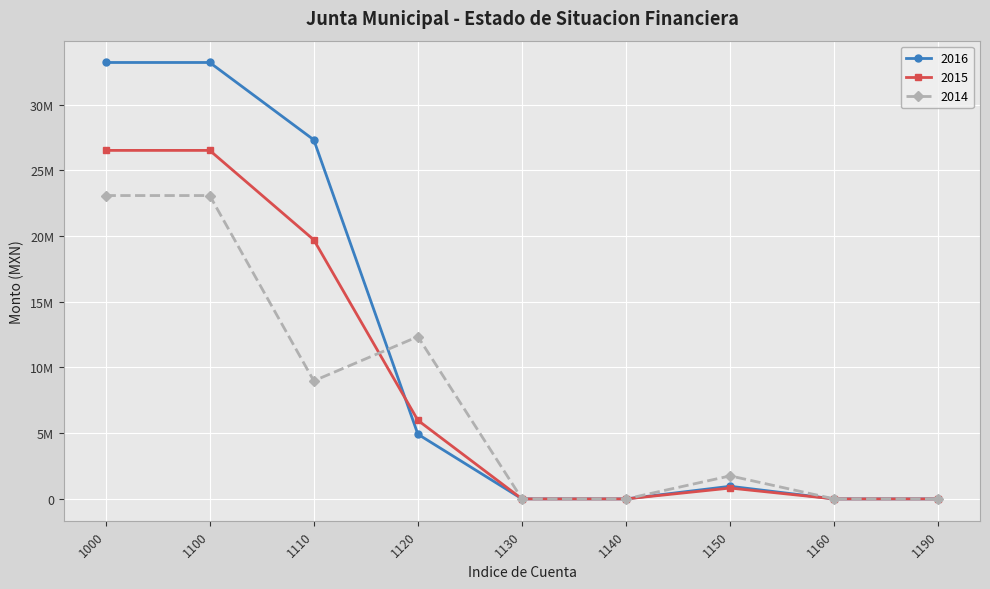

Is this an area chart (filled region under the line)?

No